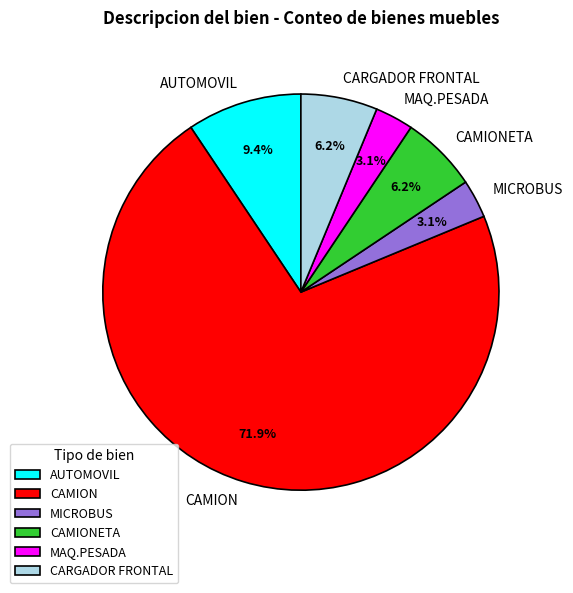

Does AUTOMOVIL account for over 50% of the chart?

No